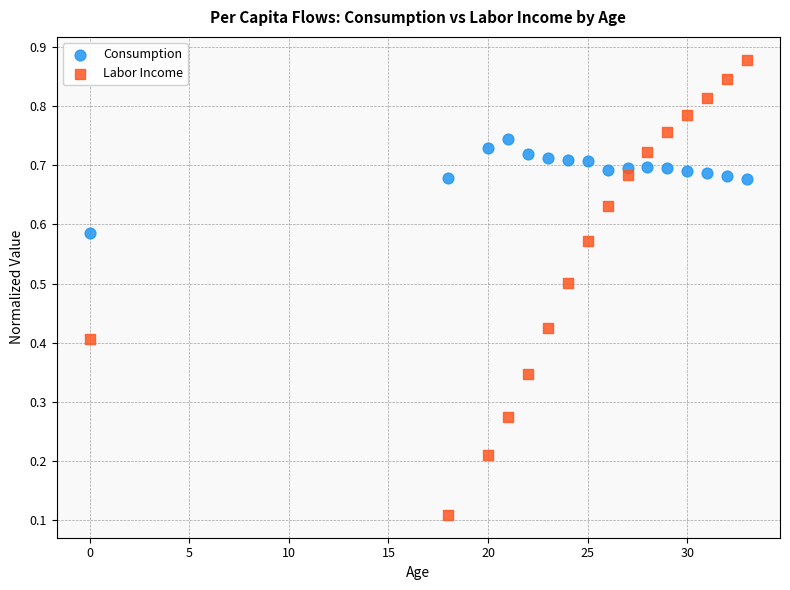

Which series reaches the maximum Y coordinate?

Labor Income